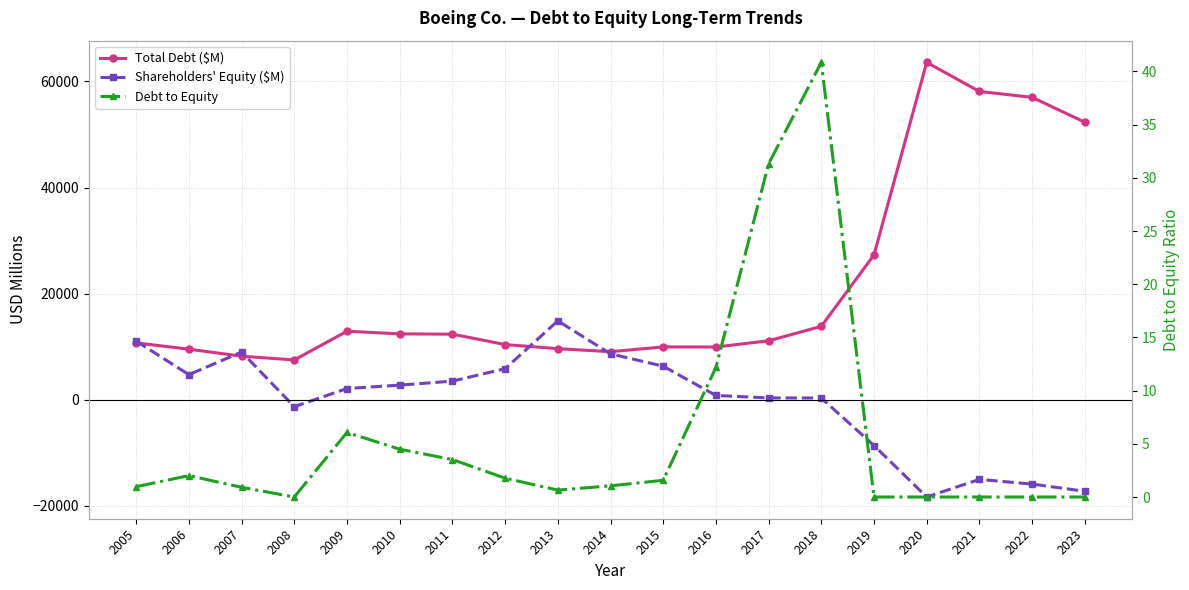

Does the chart have visible grid lines?

Yes